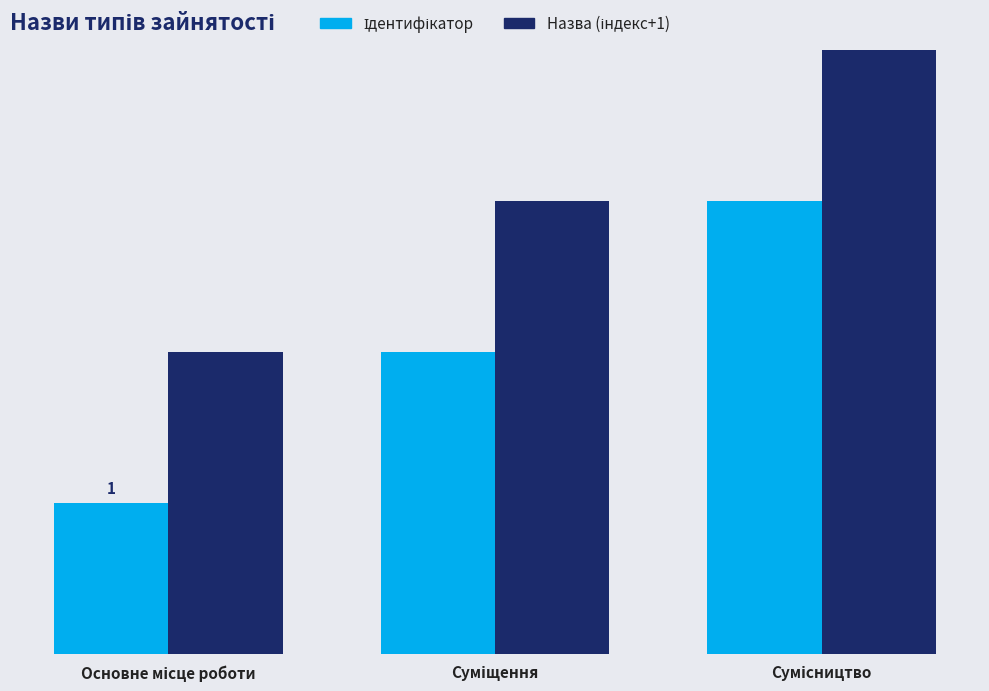

Between Основне місце роботи and Сумісництво, which series saw the biggest shift?

Ідентифікатор